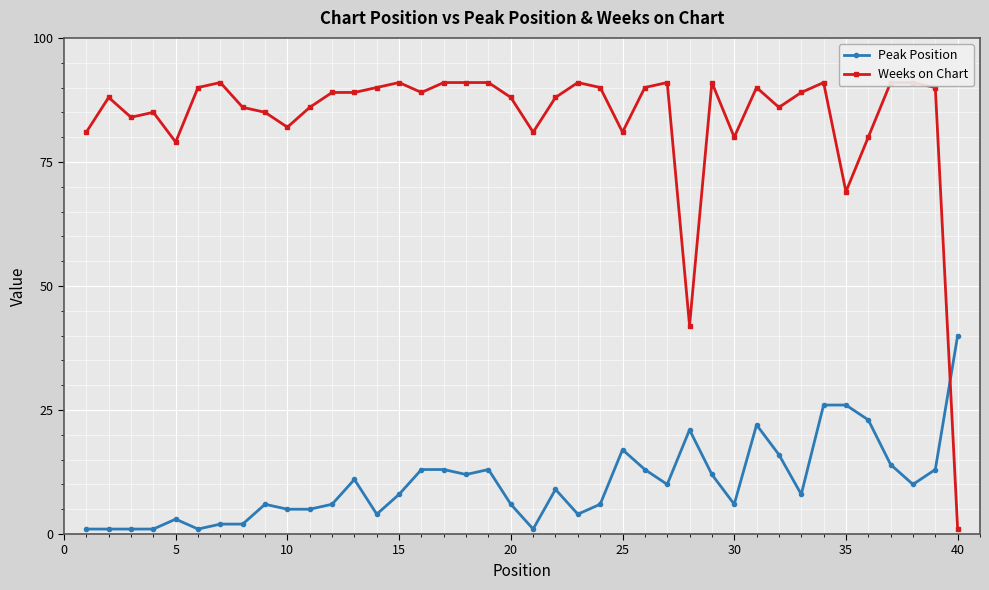

Reading left to right, what are all the values shown in this chart?

Peak Position: 1	1	1	1	3	1	2	2	6	5	5	6	11	4	8	13	13	12	13	6	1	9	4	6	17	13	10	21	12	6	22	16	8	26	26	23	14	10	13	40
Weeks on Chart: 81	88	84	85	79	90	91	86	85	82	86	89	89	90	91	89	91	91	91	88	81	88	91	90	81	90	91	42	91	80	90	86	89	91	69	80	91	91	90	1